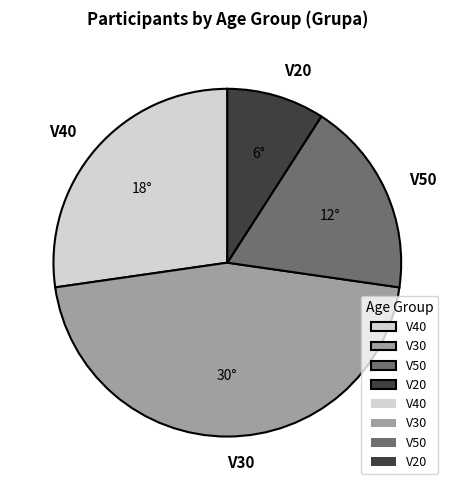

Which slice is the largest?

V30